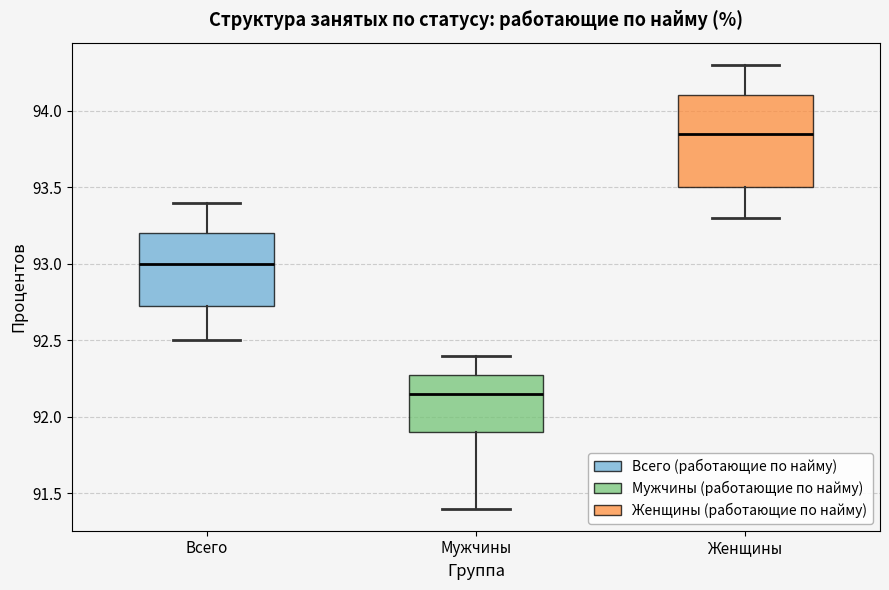

Reading left to right, read every box against the y-axis: the position of its median line, the range the box covers, and the ends of its whiskers. The values are not printed on the chart, so give them approximately, as read against the axis.

Всего: median 93.00, box 92.75 to 93.20, whiskers 92.50 to 93.40
Мужчины: median 92.15, box 91.90 to 92.30, whiskers 91.40 to 92.40
Женщины: median 93.85, box 93.50 to 94.10, whiskers 93.30 to 94.30